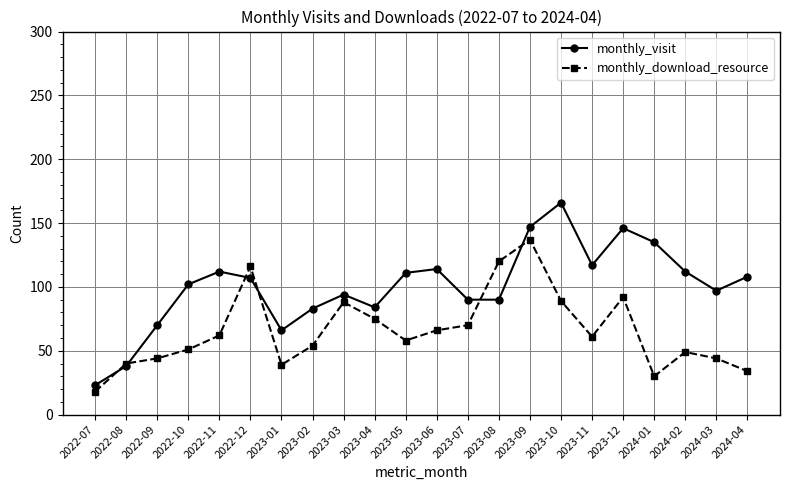

What is the maximum value shown in the chart?

166